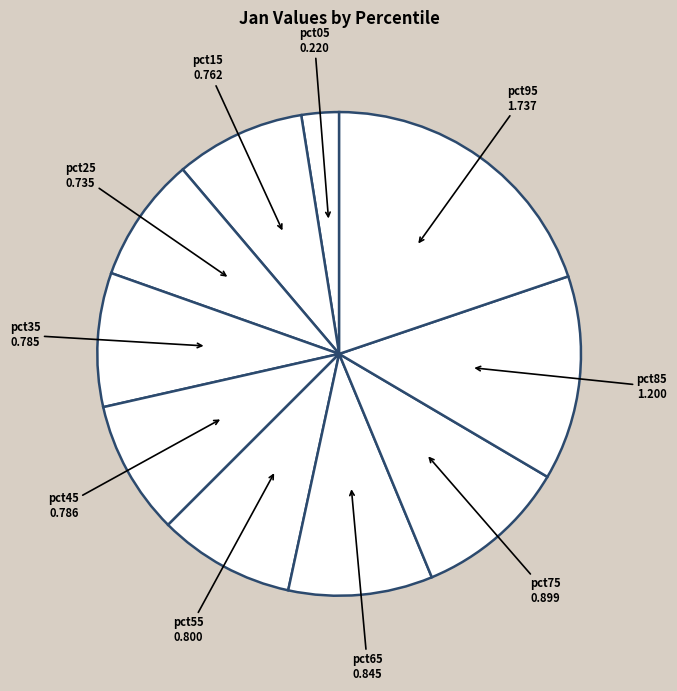

What is the largest slice in the pie chart?

pct95